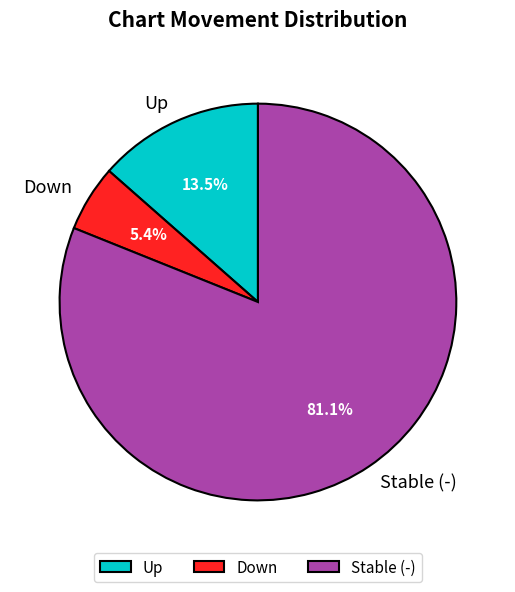

How many slices are in this pie chart?

3